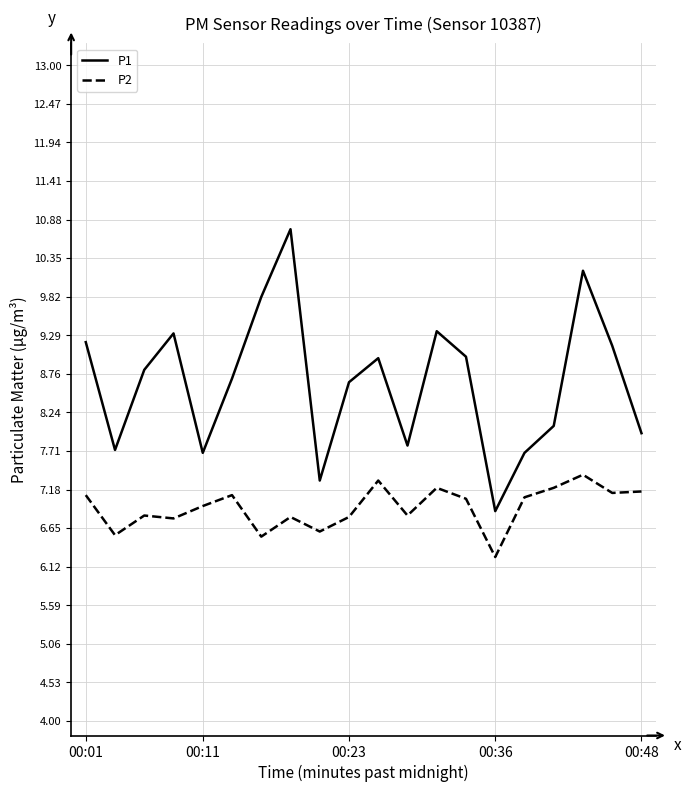

Rank the series by their average value, from lowest to highest.

P2, P1